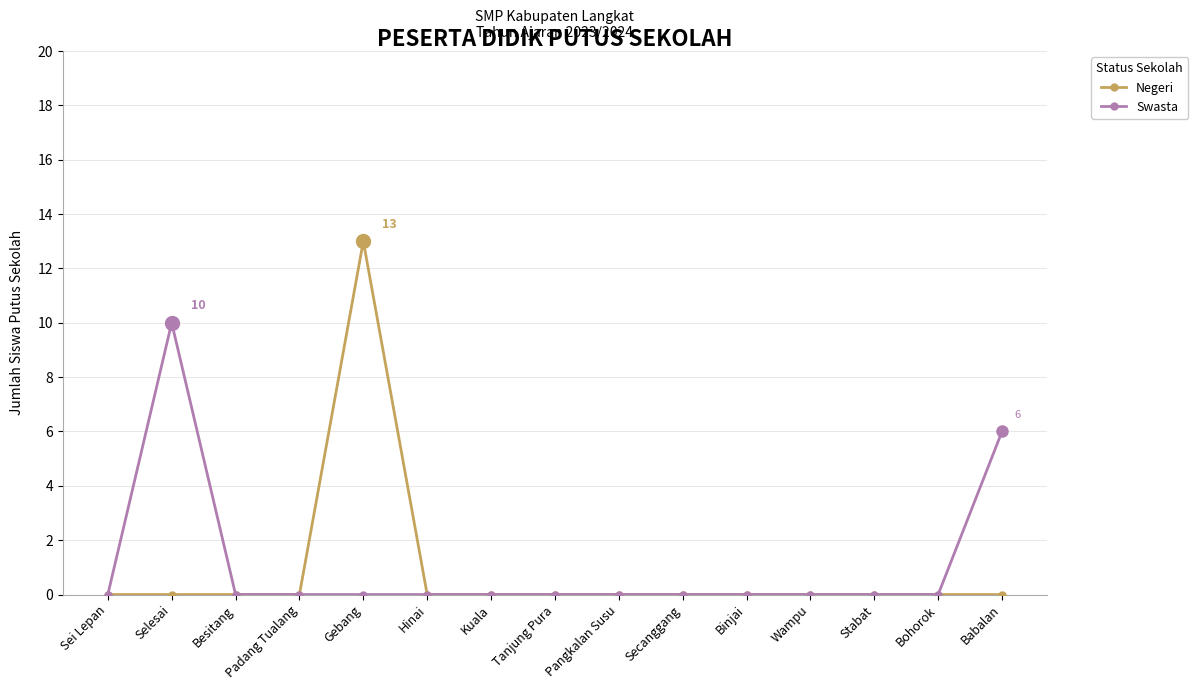

Is it true that Negeri equals 0 at Secanggang?

True